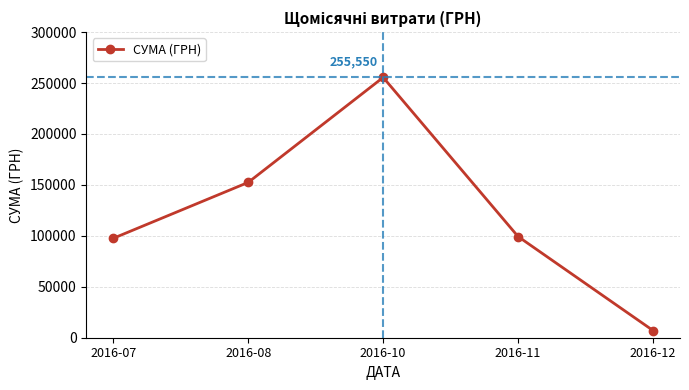

The value at 2016-11 is 99317.8. True or false?

True